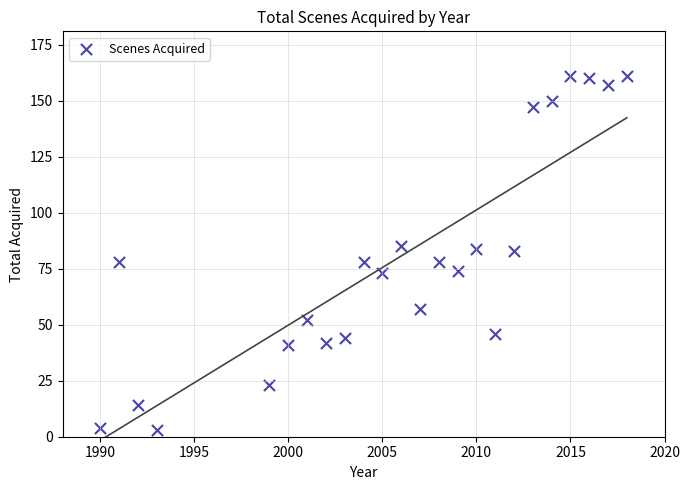

What is the range of Y values (max minus min)?

158